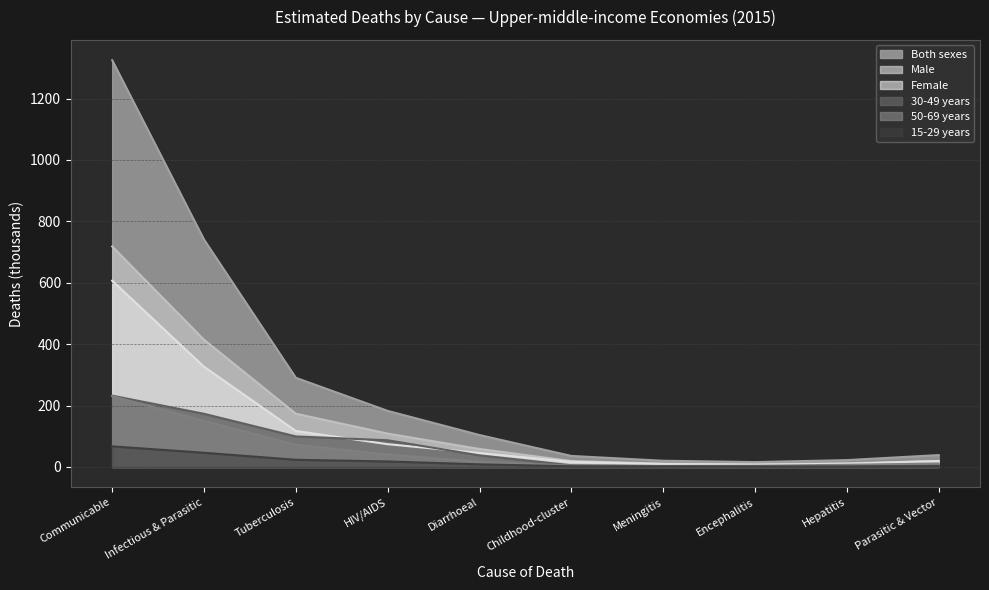

What is the difference between the 50-69 years values at Encephalitis and Tuberculosis?

68.4